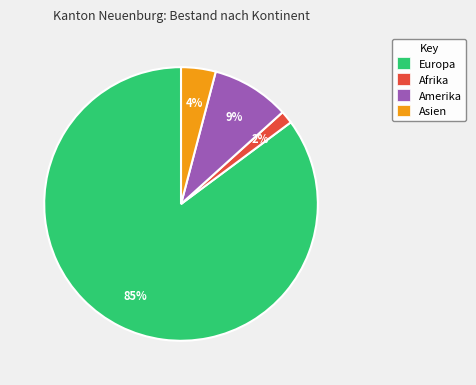

Is there a majority slice in this chart?

Yes